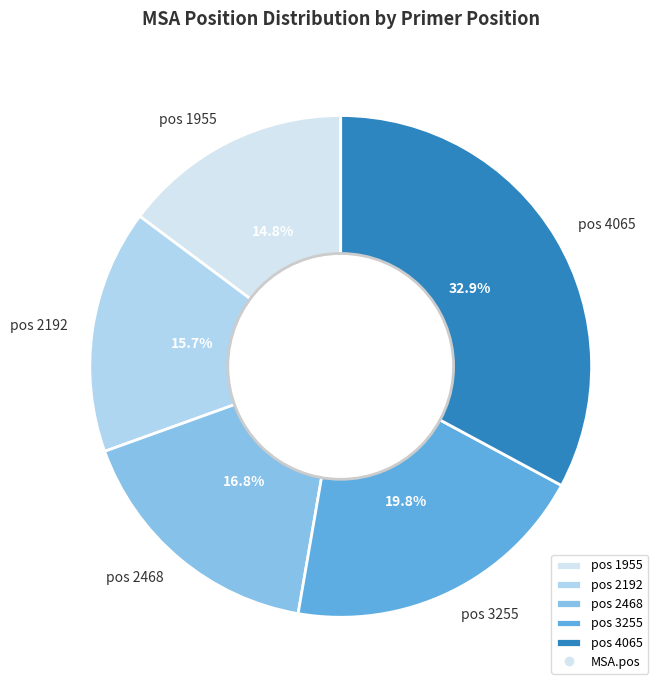

How many segments does this pie chart have?

5